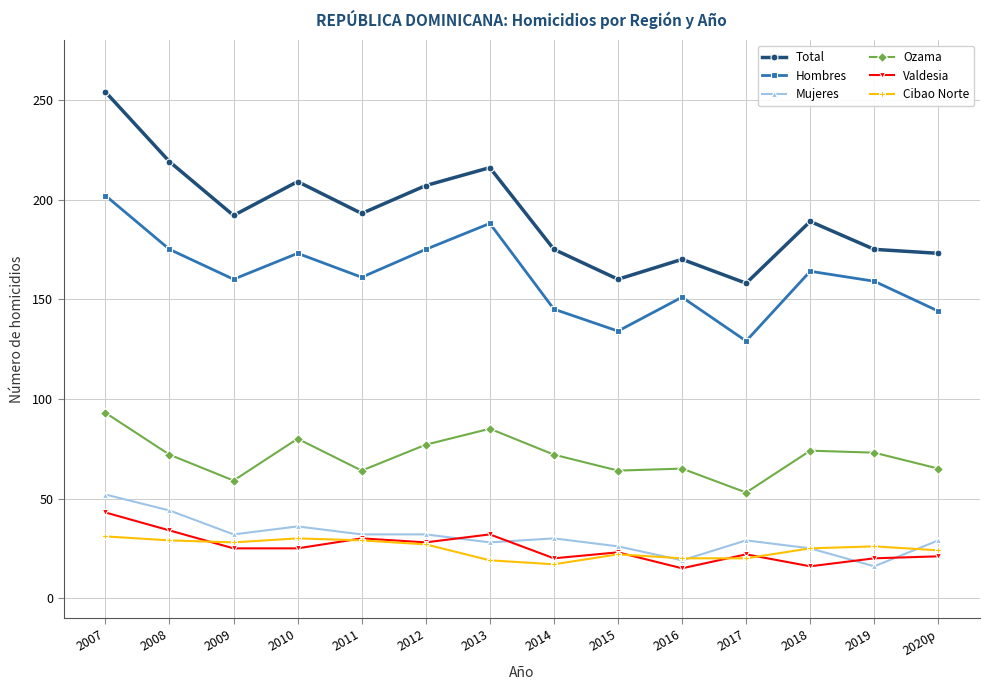

Where does the Ozama series first go above 72?

2007